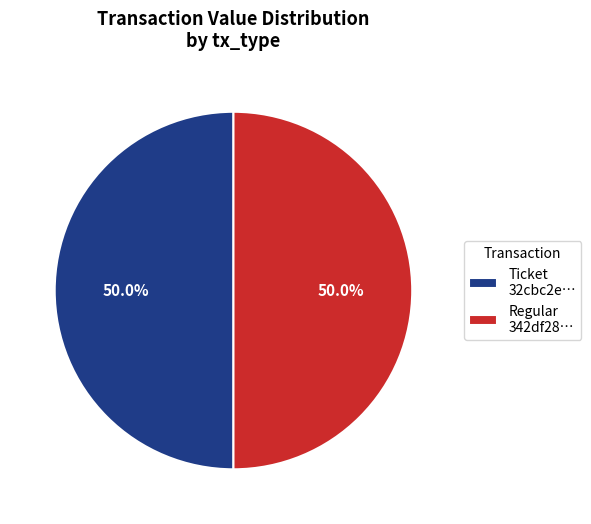

What is the total percentage of Ticket 32cbc2e… and Regular 342df28…?

100.0%